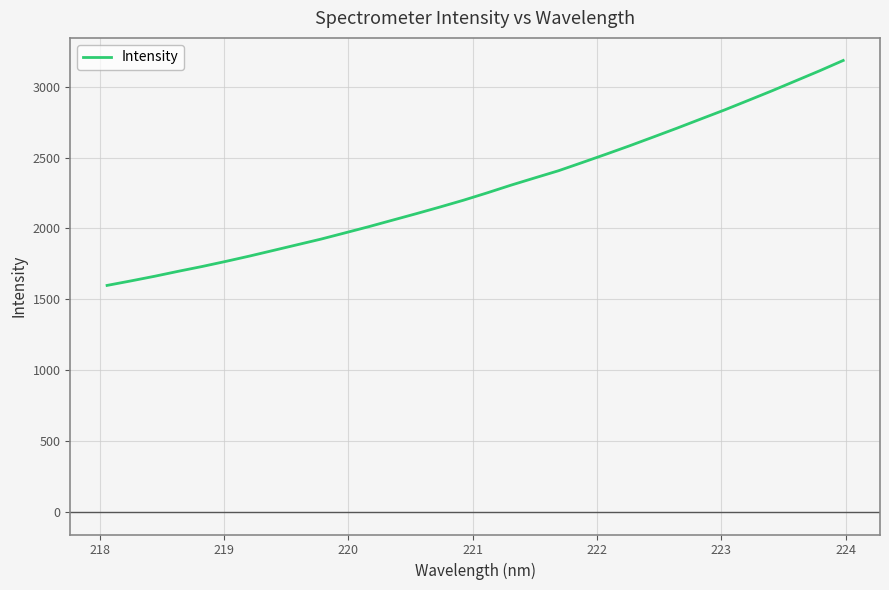

What is the greatest value displayed?

3185.6